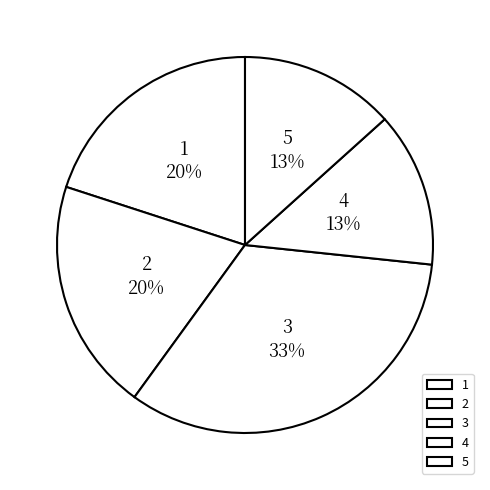

What is the largest slice in the pie chart?

3